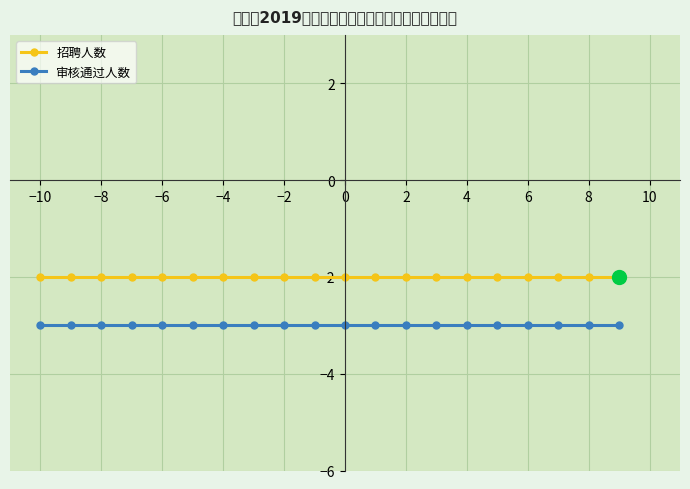

Which series has the largest total across all categories?

招聘人数